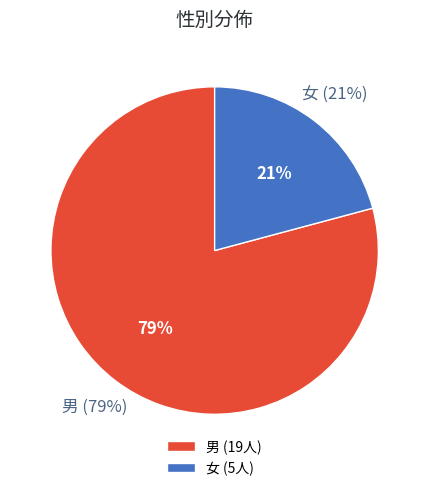

Which slice is the largest?

男